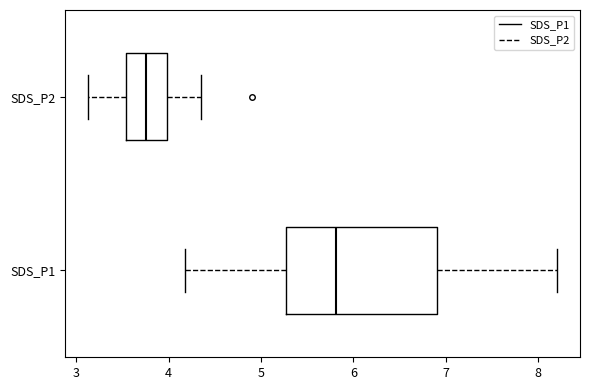

Which box has the furthest to the left median line?

SDS_P2